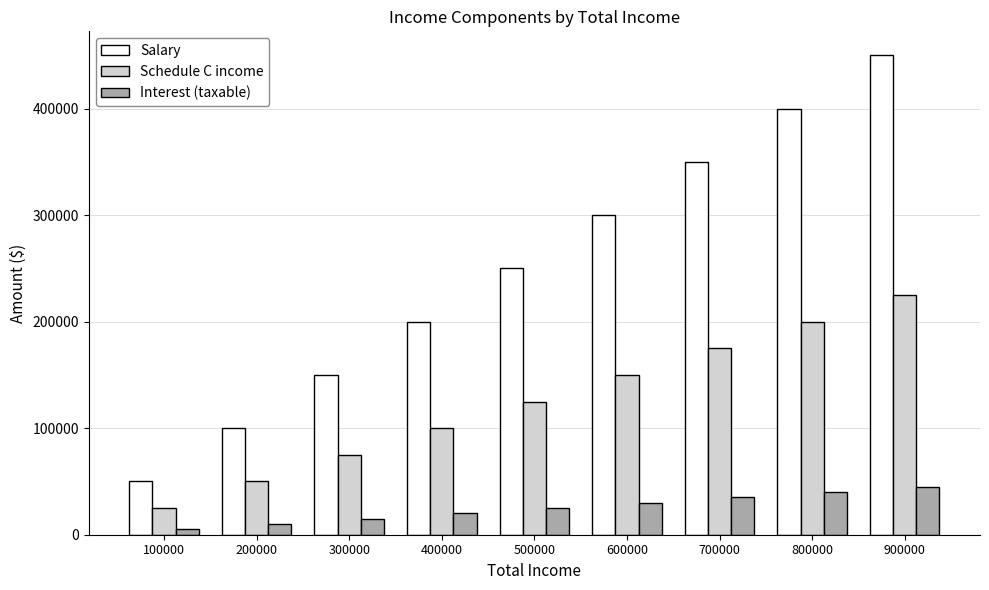

How many bars are there in each group?

3